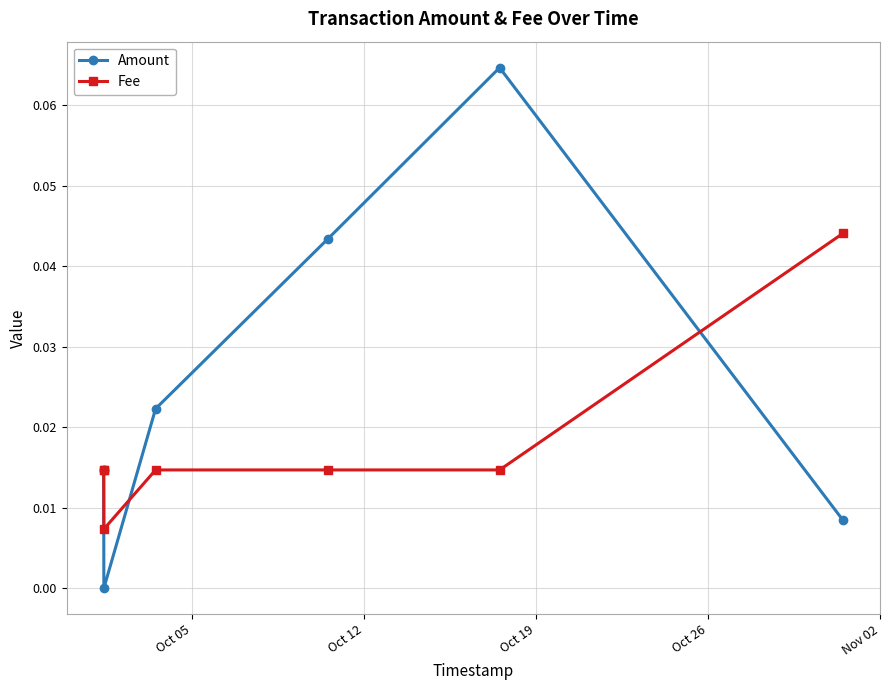

How many lines are shown in the chart?

2